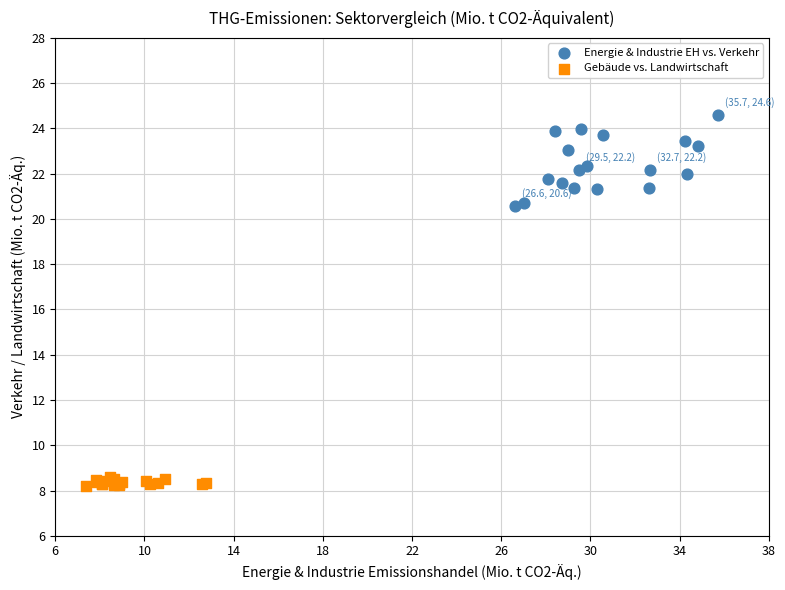

Which series reaches the minimum Y coordinate?

Gebäude vs. Landwirtschaft